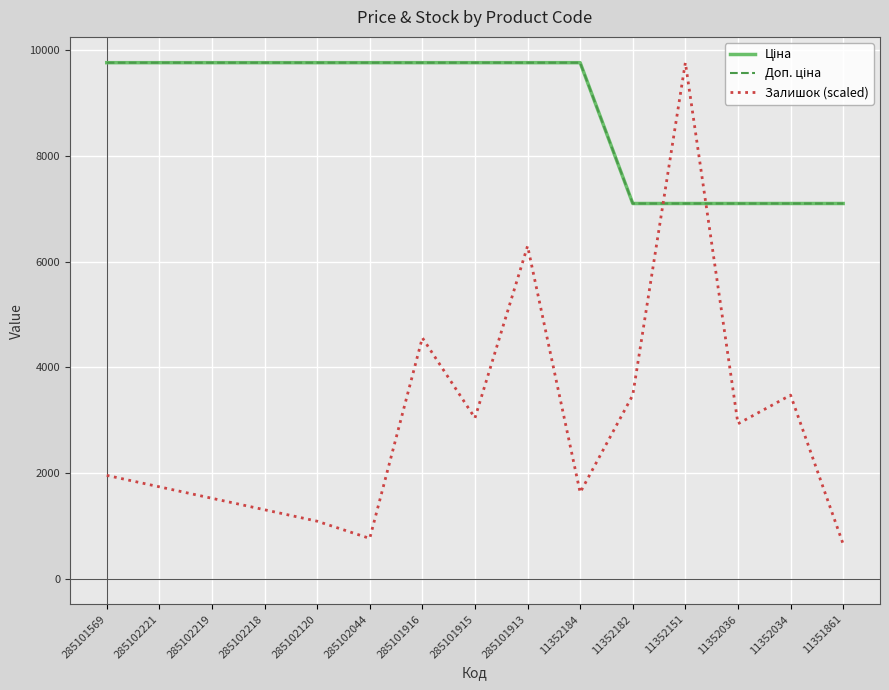

True or false: Ціна has more than 1 interior local peaks.

False